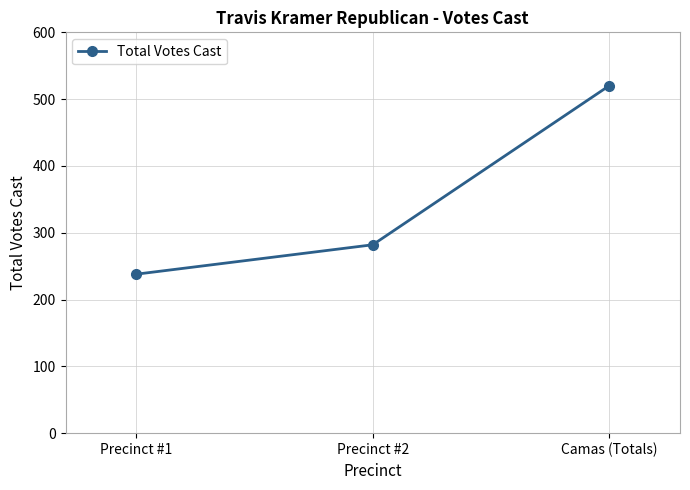

Between Precinct #2 and Camas (Totals), which is larger?

Camas (Totals)